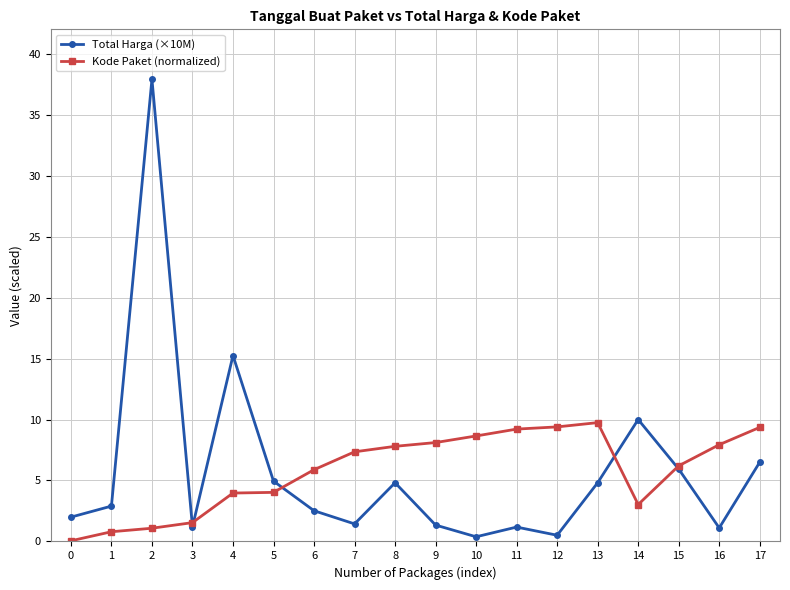

True or false: Total Harga (×10M) has more than 1 interior local peaks.

True